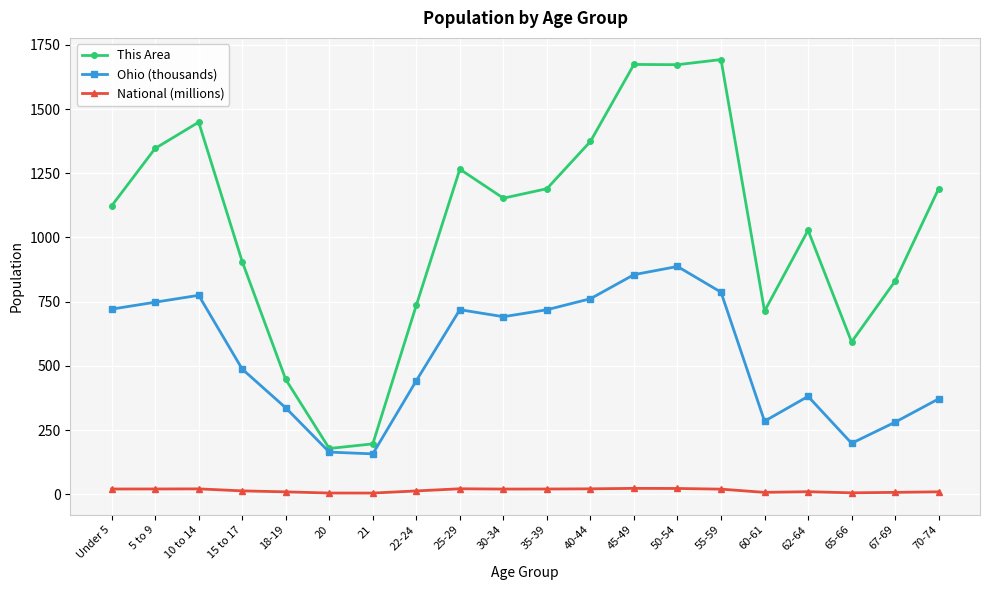

At which category does the chart reach its peak across all series?

55-59